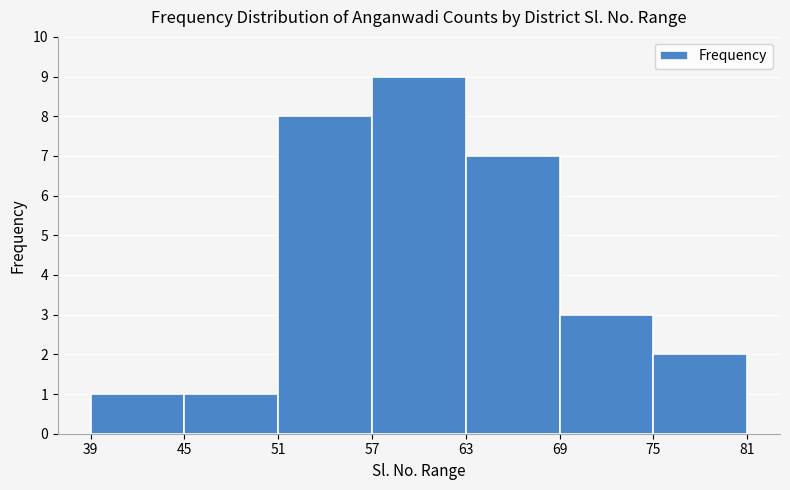

How tall is the bar that spans 69 to 75 on the x-axis? The values are not printed on the chart, so give them approximately, as read against the axis.

3